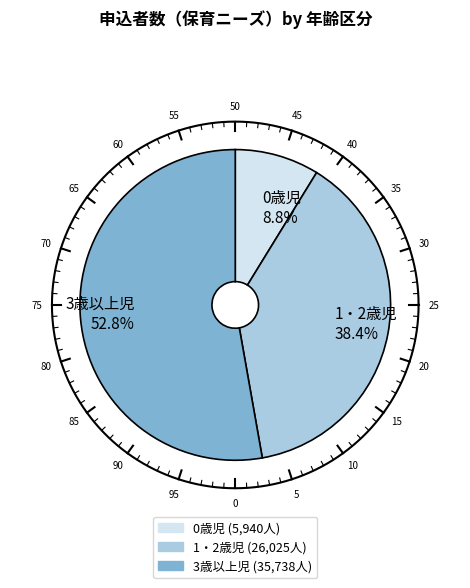

What portion of the pie excludes 3歳以上児?

47.2%